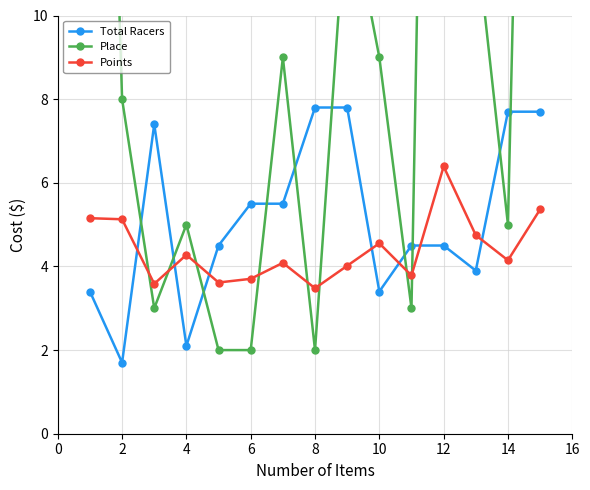

Is it true that Total Racers equals 7.7 at 14?

True